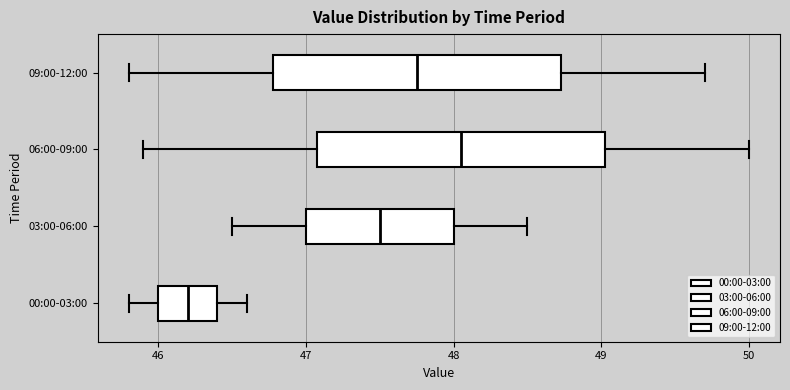

Which box's median line is the furthest to the left?

00:00-03:00